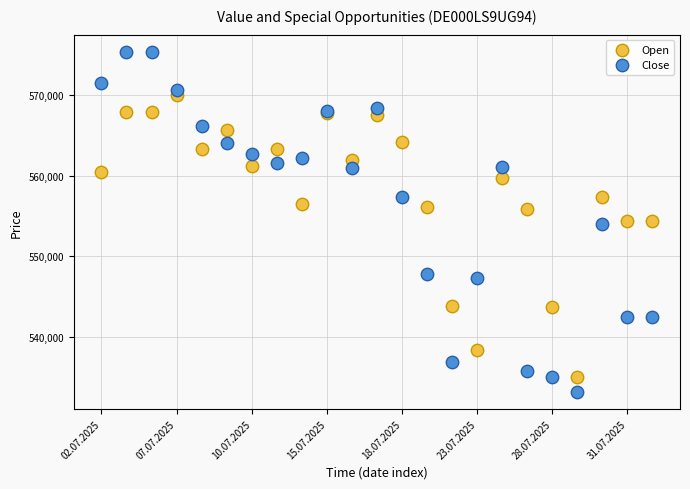

Which series contains the highest Y value?

Close